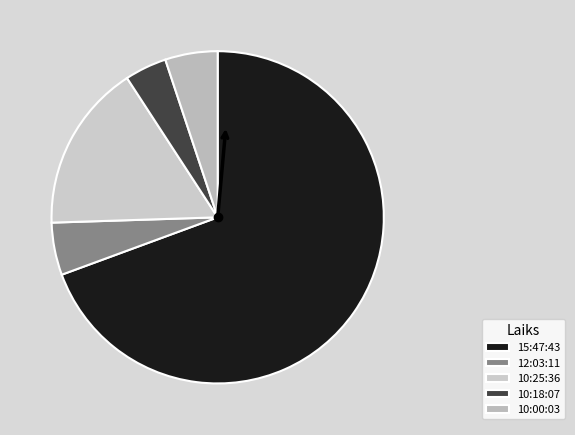

Rank the categories by value from lowest to highest.

10:18:07, 12:03:11, 10:00:03, 10:25:36, 15:47:43